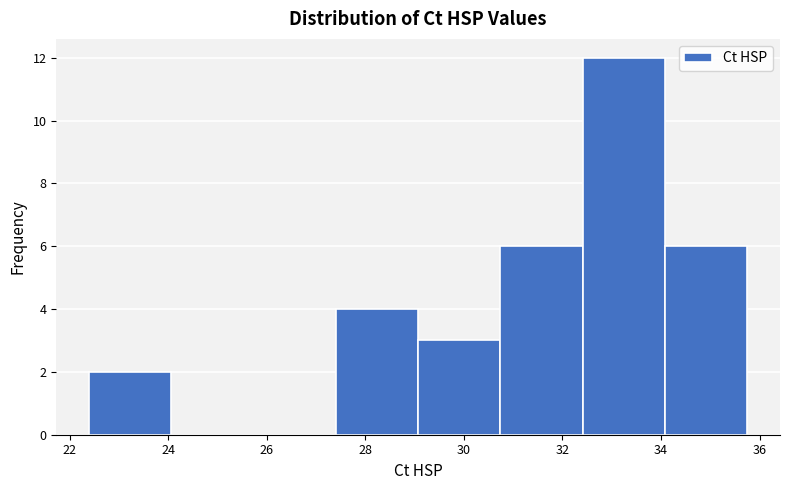

Which range on the x-axis has the tallest bar?

32.4 to 34.0